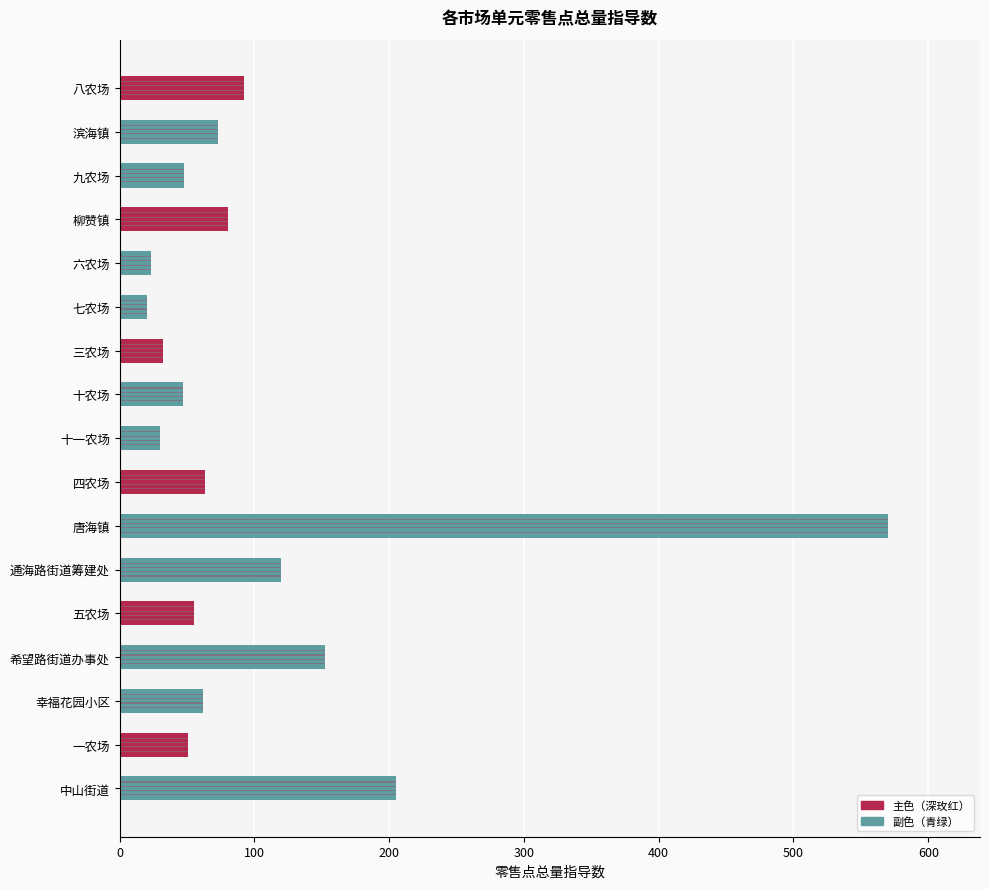

Are the bars grouped side by side (vs. stacked)?

No